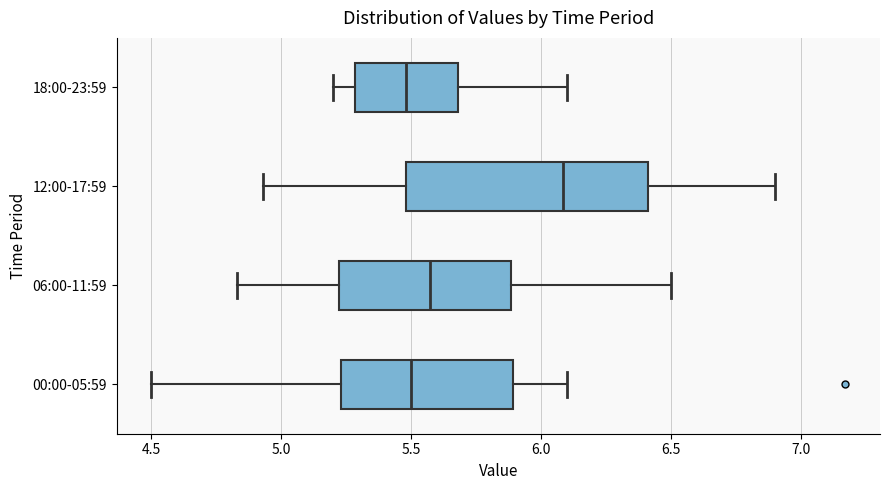

Which box is the widest, from its left edge to its right edge?

12:00-17:59